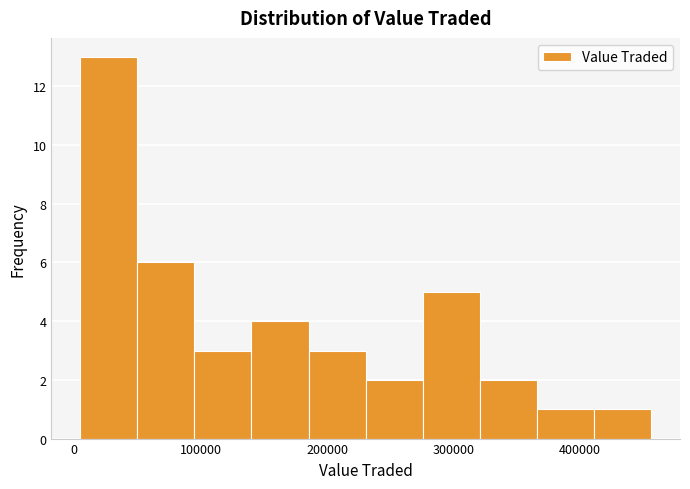

Reading left to right, transcribe this chart: for each bar, give the range it covers on the x-axis and its height. Neither the bar edges nor the heights are printed on the chart, so give them approximately, as read against the axes.

0 to 50000: 13
50000 to 90000: 6
90000 to 140000: 3
140000 to 190000: 4
190000 to 230000: 3
230000 to 280000: 2
280000 to 320000: 5
320000 to 370000: 2
370000 to 410000: 1
410000 to 460000: 1